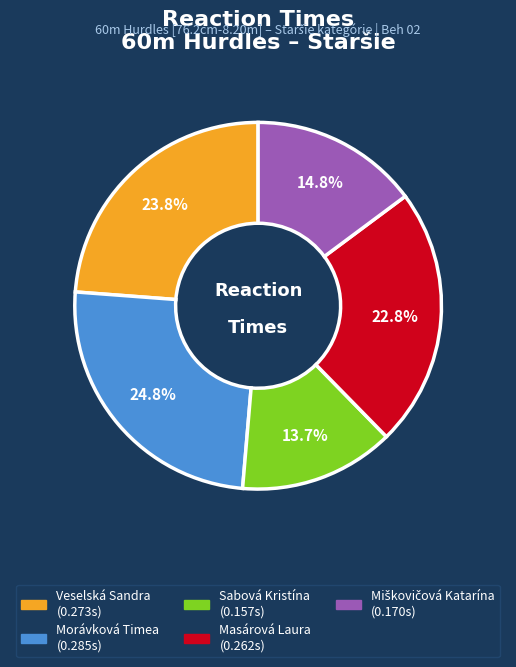

Which has a higher value, Masárová Laura or Sabová Kristína?

Masárová Laura